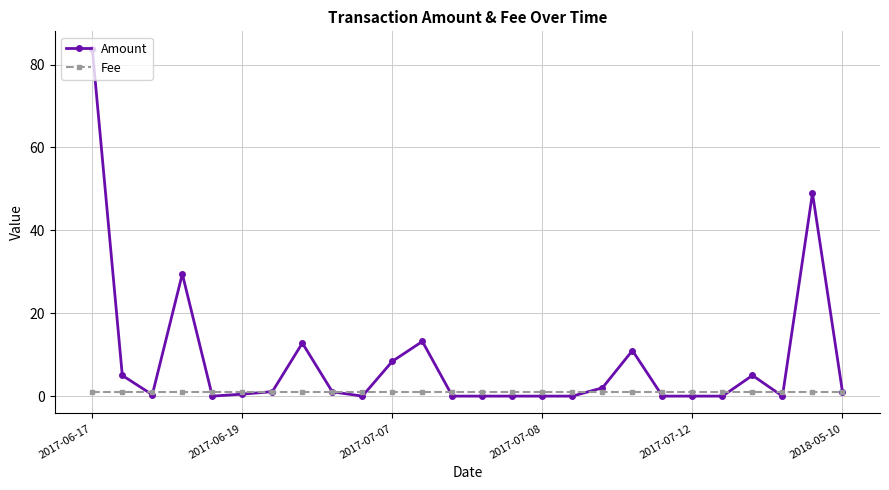

List the series in order of their peak value, lowest first.

Fee, Amount